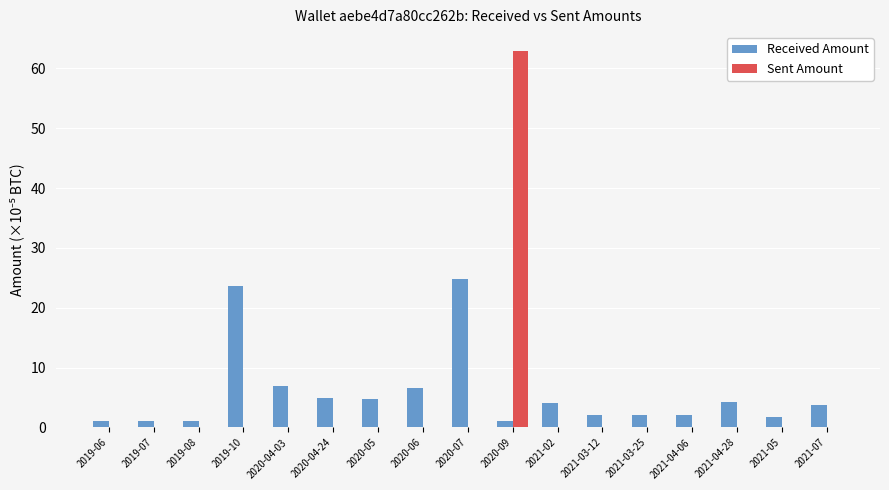

Between 2020-04-24 and 2021-05, which series saw the biggest shift?

Received Amount